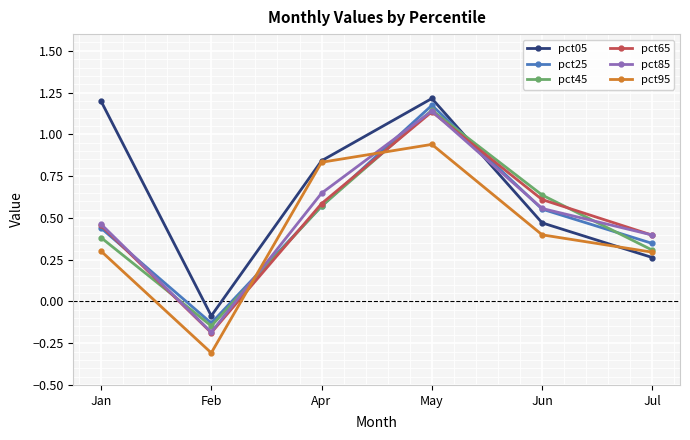

What is the label of the 6th point from the left?

Jul